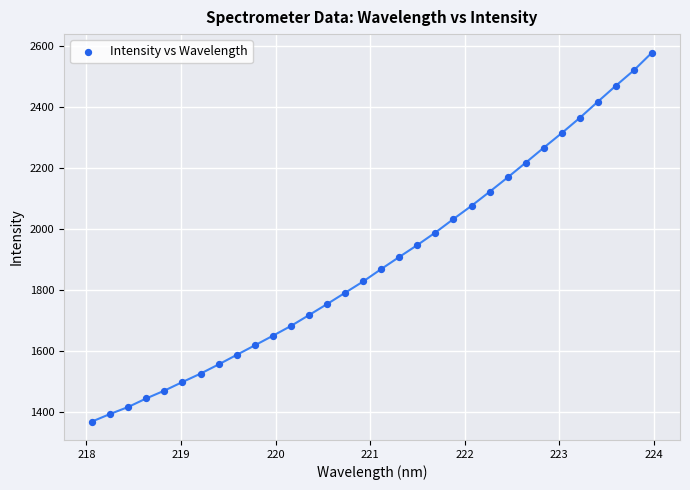

What is the range of X values (max minus min)?

5.9